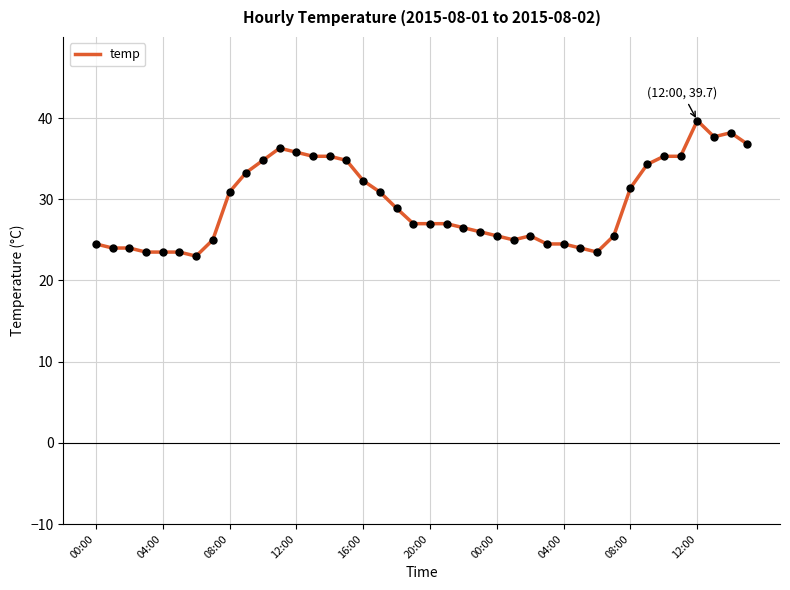

What is the difference between the maximum and minimum values?

16.7